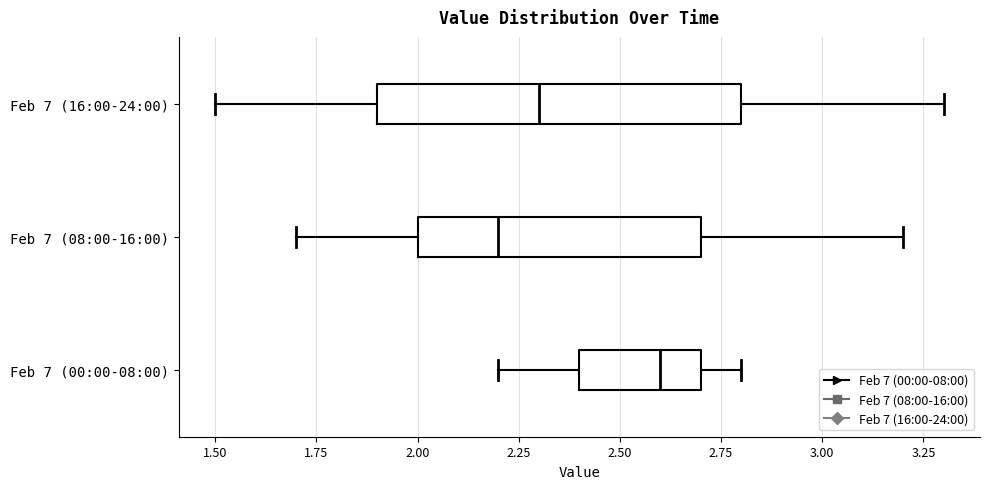

Which box has the furthest to the left median line?

Feb 7 (08:00-16:00)